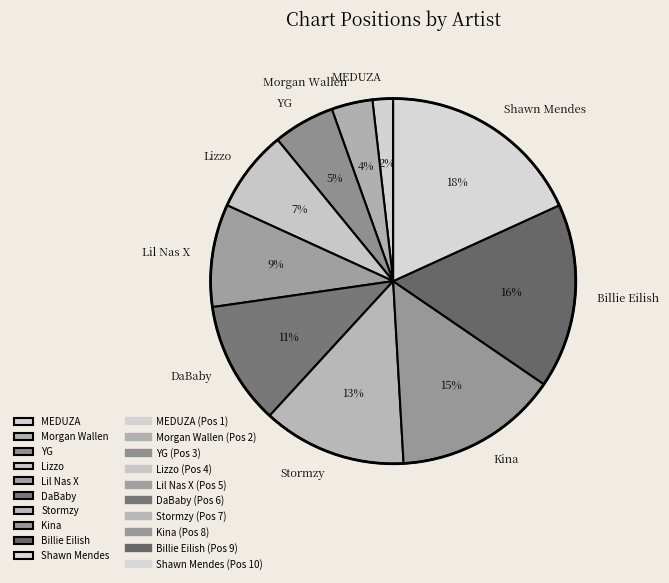

Count the number of slices in the pie.

10